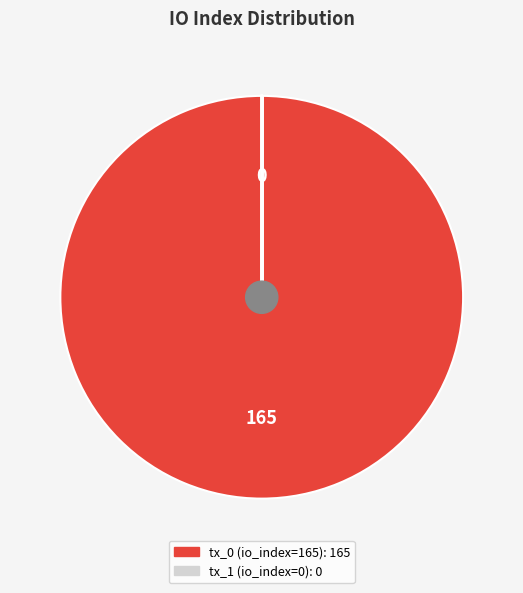

True or false: tx_0 (io_index=165) accounts for 87% of the total.

False